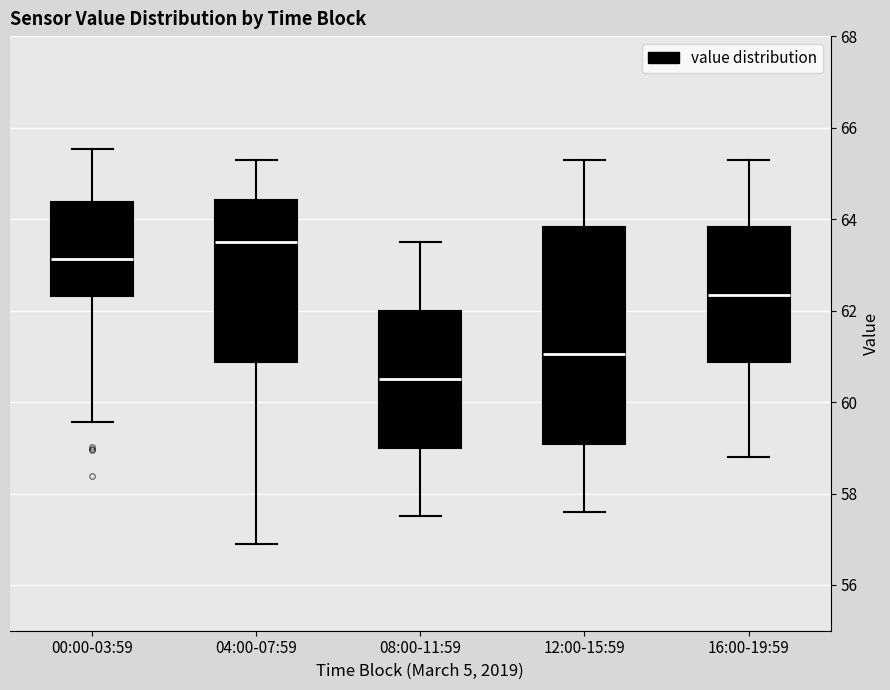

Which box has the lowest median line?

08:00-11:59